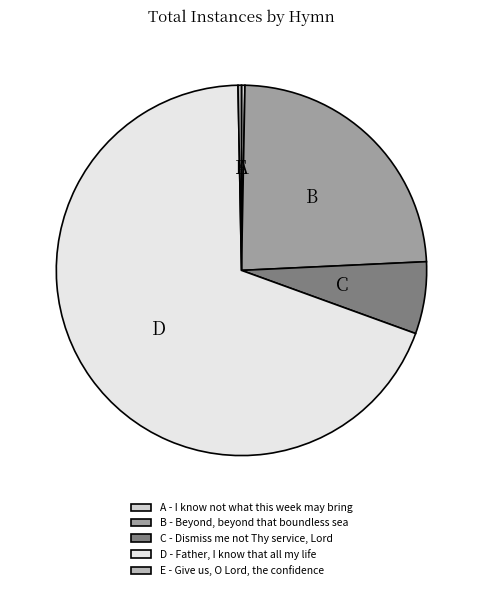

Combined, do E - Give us, O Lord, the confidence and B - Beyond, beyond that boundless sea account for over 50%?

No